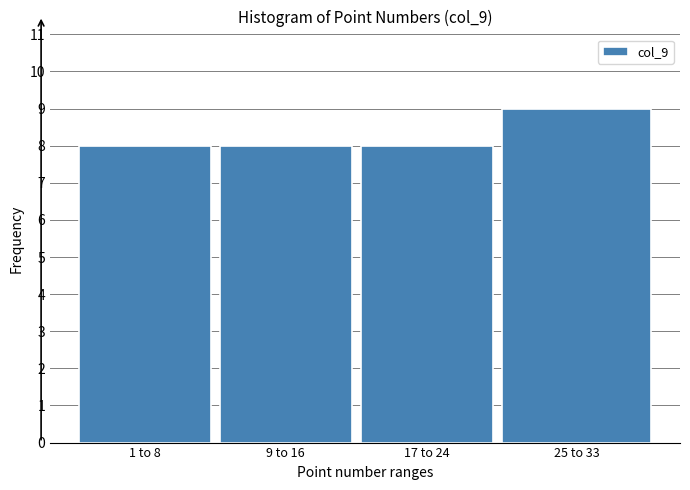

Reading right to left, what are all the values shown in this chart?

9	8	8	8